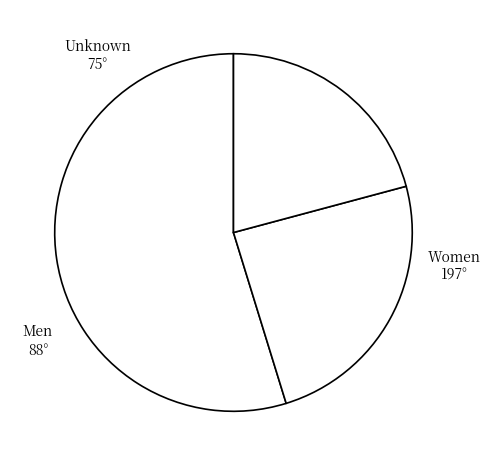

How many slices are in this pie chart?

3